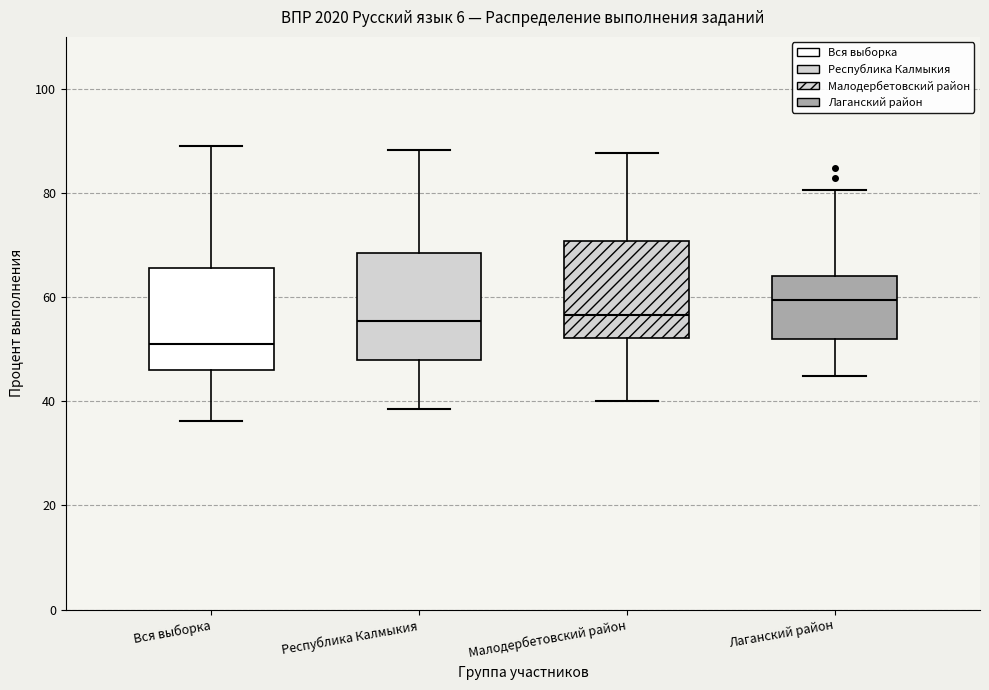

Where does the lower whisker of the box for Лаганский район end on the y-axis? The values are not printed on the chart, so give them approximately, as read against the axis.

44